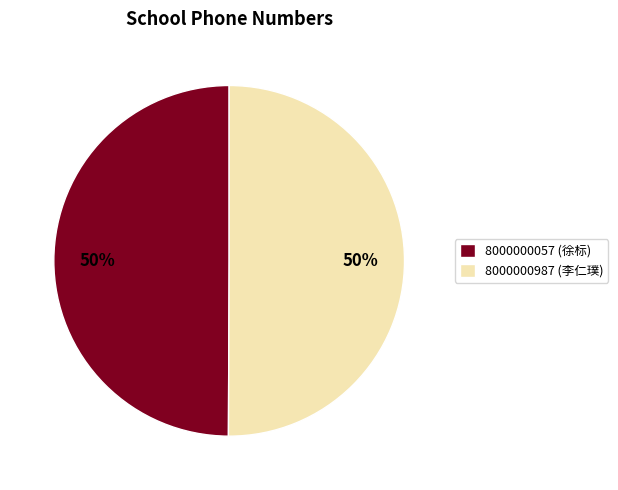

The 8000000057 (徐标) slice represents 36% of the pie. True or false?

False